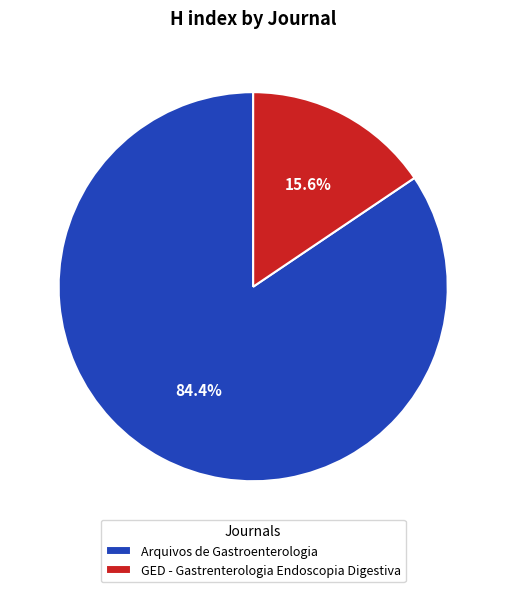

What is the ratio of the value at Arquivos de Gastroenterologia to the value at GED - Gastrenterologia Endoscopia Digestiva?

5.4